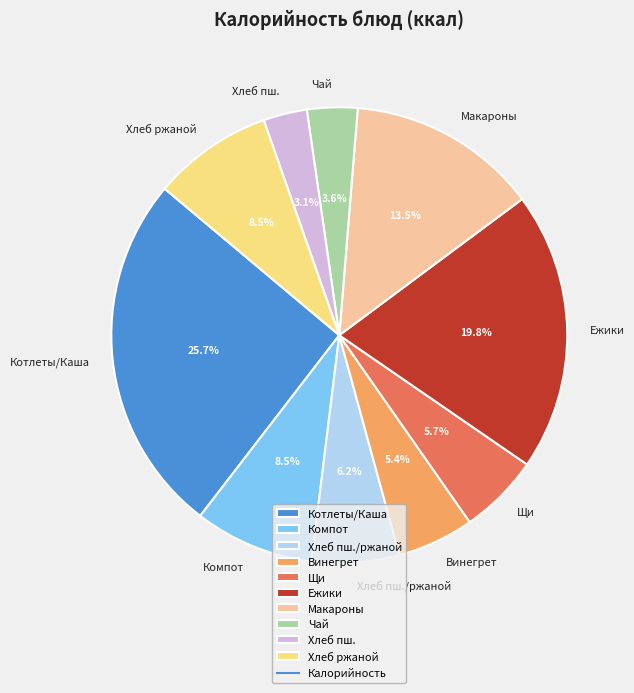

Combined, do Винегрет and Чай account for over 50%?

No